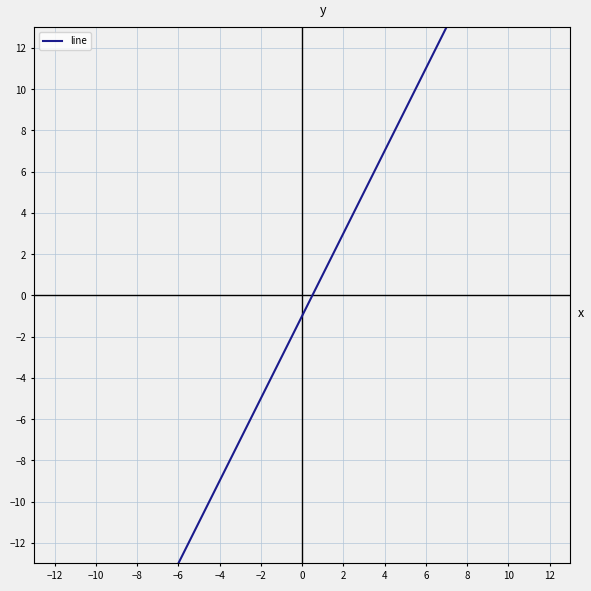

What is the difference between the maximum and minimum values?

26